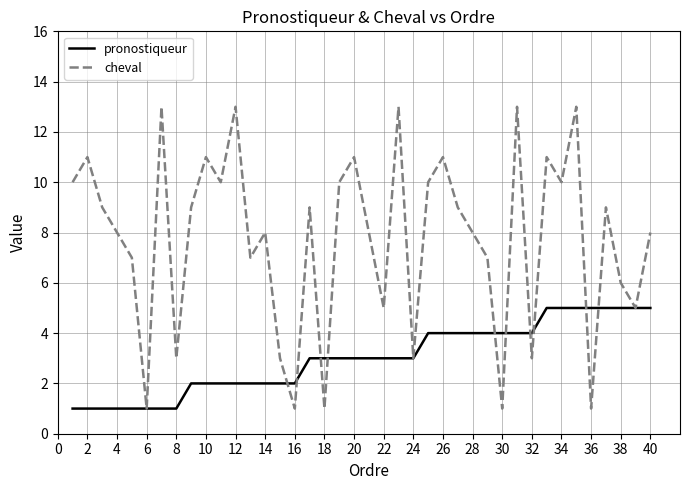

True or false: pronostiqueur and cheval intersect in this chart.

True